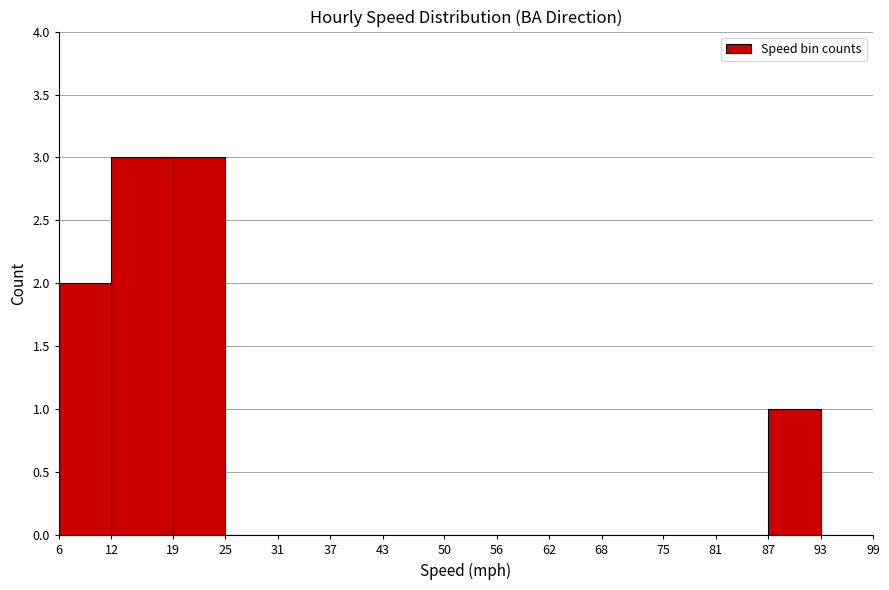

Reading left to right, transcribe this chart: for each bar, give the range it covers on the x-axis and its height. The values are not printed on the chart, so give them approximately, as read against the axis.

6 to 12: 2
12 to 19: 3
19 to 25: 3
25 to 31: 0
31 to 37: 0
37 to 43: 0
43 to 50: 0
50 to 56: 0
56 to 62: 0
62 to 68: 0
68 to 75: 0
75 to 81: 0
81 to 87: 0
87 to 93: 1
93 to 99: 0